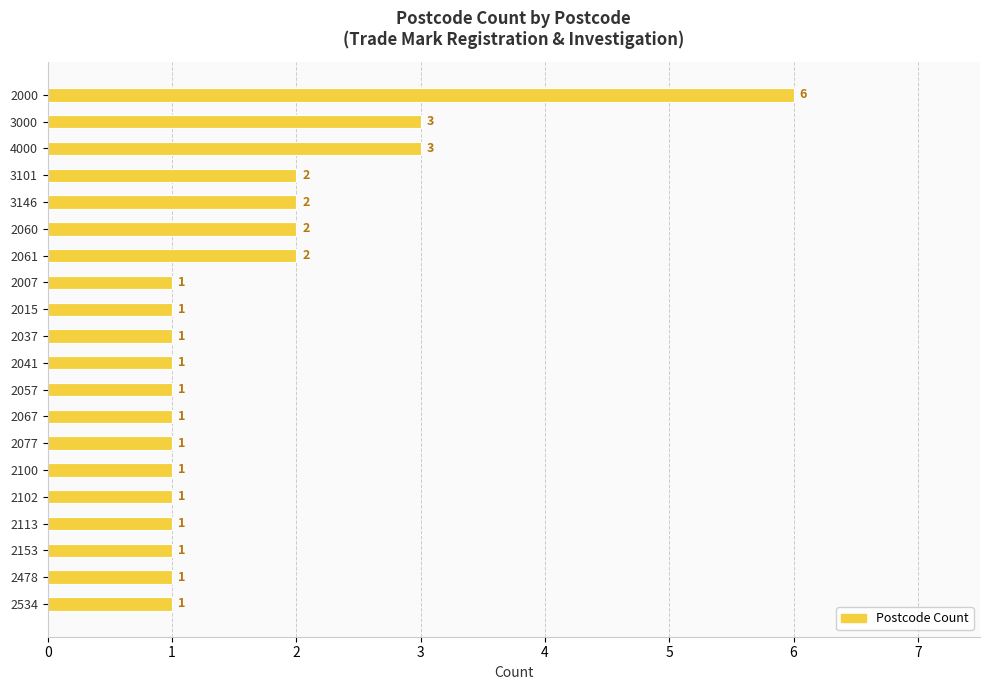

What is the average value?

2